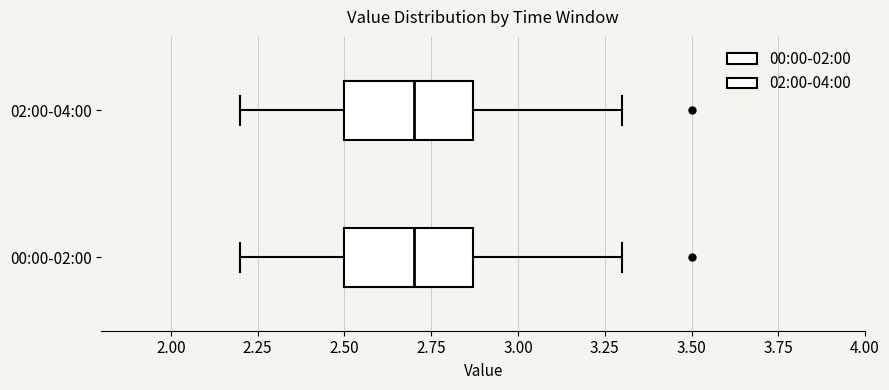

Where does the left whisker of the box for 02:00-04:00 end on the x-axis? The values are not printed on the chart, so give them approximately, as read against the axis.

2.20